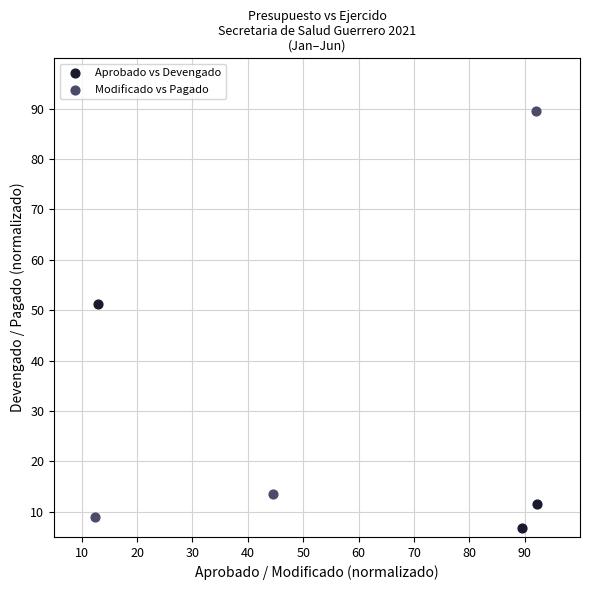

Which series has the widest spread of Y values?

Modificado vs Pagado